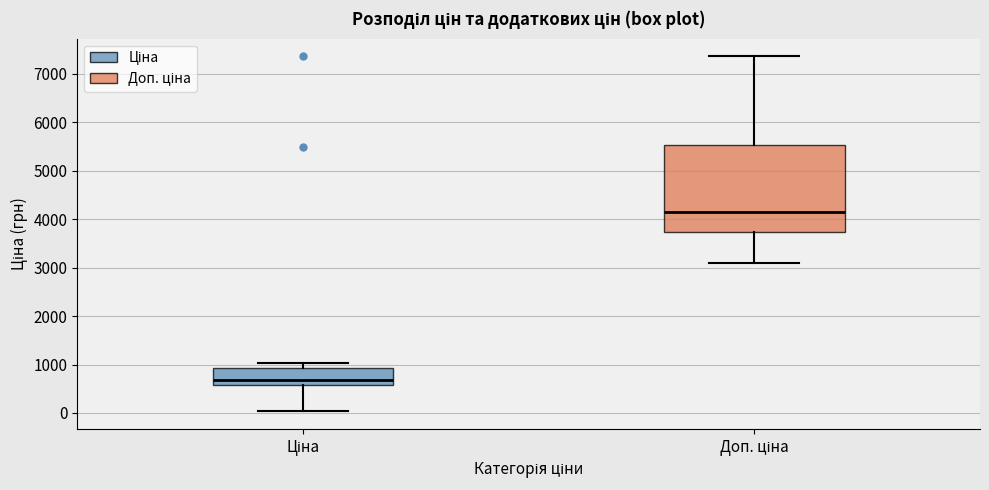

Reading left to right, read every box against the y-axis: the position of its median line, the range the box covers, and the ends of its whiskers. The values are not printed on the chart, so give them approximately, as read against the axis.

Ціна: median 700, box 600 to 900, whiskers 0 to 1000
Доп. ціна: median 4100, box 3700 to 5500, whiskers 3100 to 7400